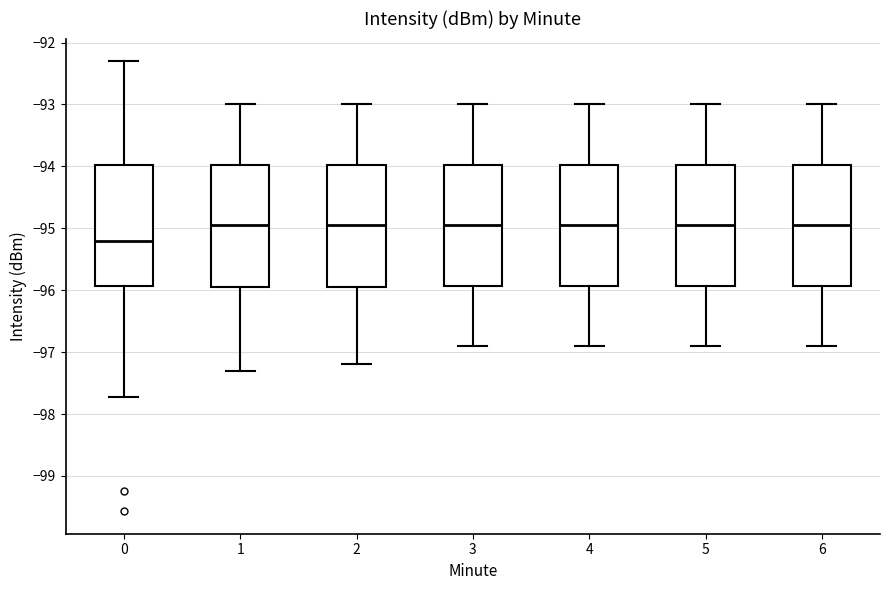

Reading left to right, transcribe this box plot: for each box, give where its median line is, the range the box spans, and where its two whiskers end, as read against the y-axis. The values are not printed on the chart, so give them approximately, as read against the axis.

0: median -95.2, box -95.9 to -94.0, whiskers -97.7 to -92.3
1: median -94.9, box -95.9 to -94.0, whiskers -97.3 to -93.0
2: median -94.9, box -95.9 to -94.0, whiskers -97.2 to -93.0
3: median -94.9, box -95.9 to -94.0, whiskers -96.9 to -93.0
4: median -94.9, box -95.9 to -94.0, whiskers -96.9 to -93.0
5: median -94.9, box -95.9 to -94.0, whiskers -96.9 to -93.0
6: median -94.9, box -95.9 to -94.0, whiskers -96.9 to -93.0